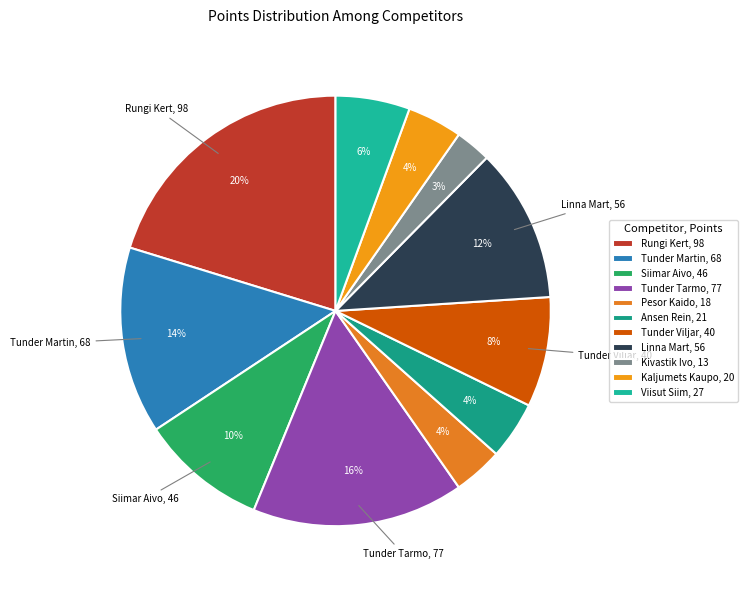

How many segments does this pie chart have?

11